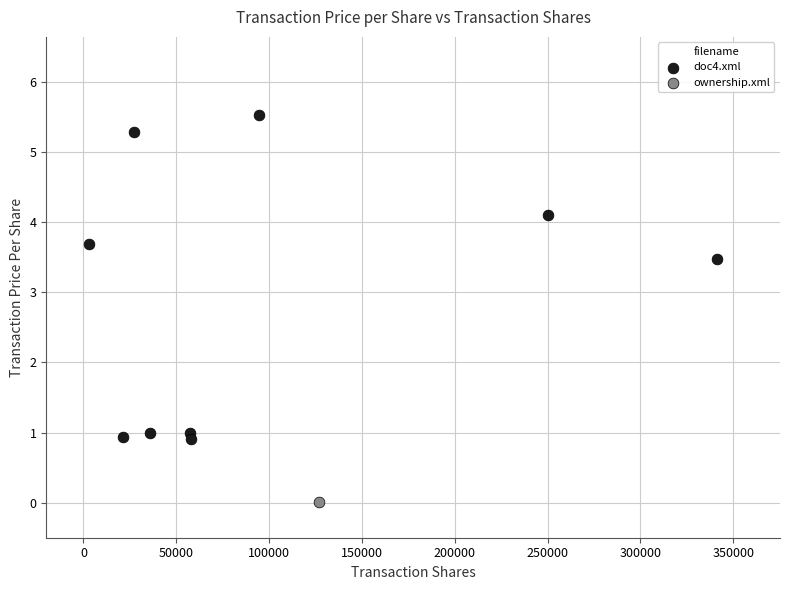

What are all the series names shown in the legend?

doc4.xml, ownership.xml